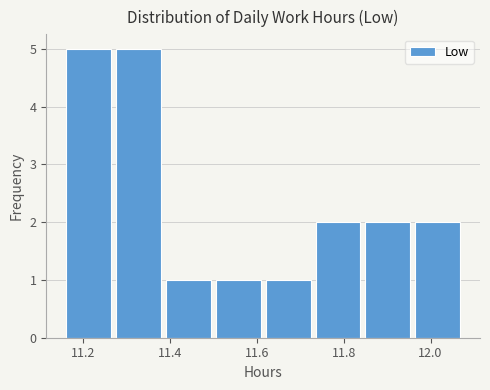

What is the height of the bar covering 11.620 to 11.735 on the x-axis? Neither the bar edges nor the heights are printed on the chart, so give them approximately, as read against the axes.

1